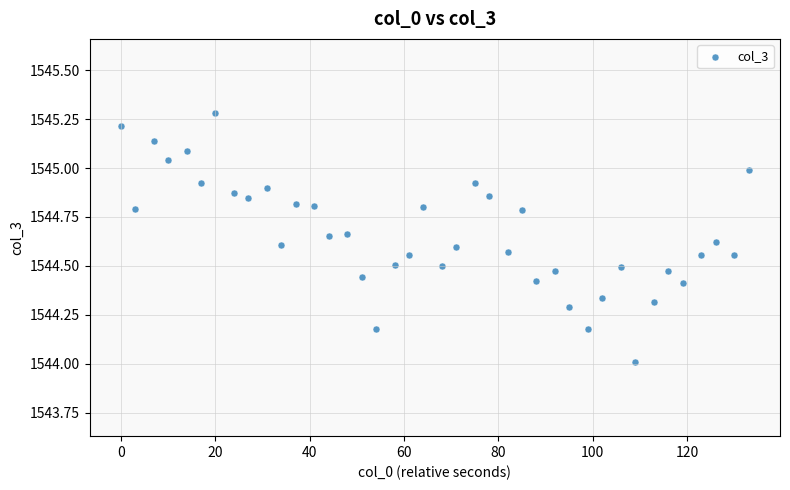

What is the range of Y values (max minus min)?

1.3